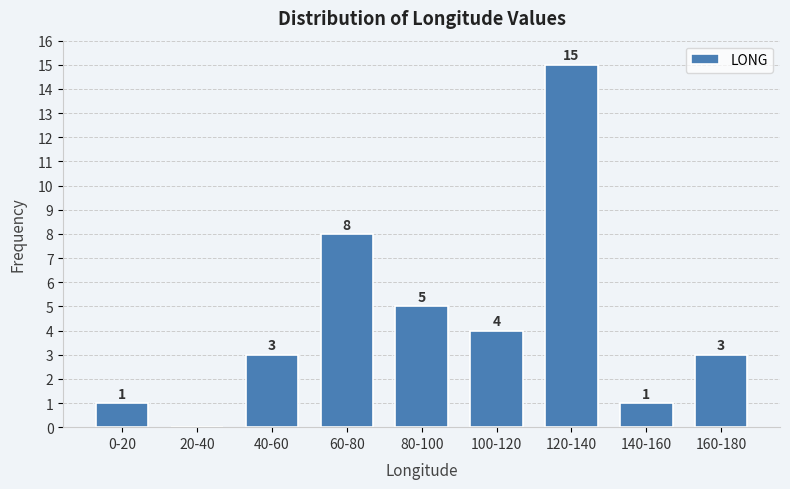

Reading left to right, list all the values displayed in this chart.

0-20=1	20-40=0	40-60=3	60-80=8	80-100=5	100-120=4	120-140=15	140-160=1	160-180=3